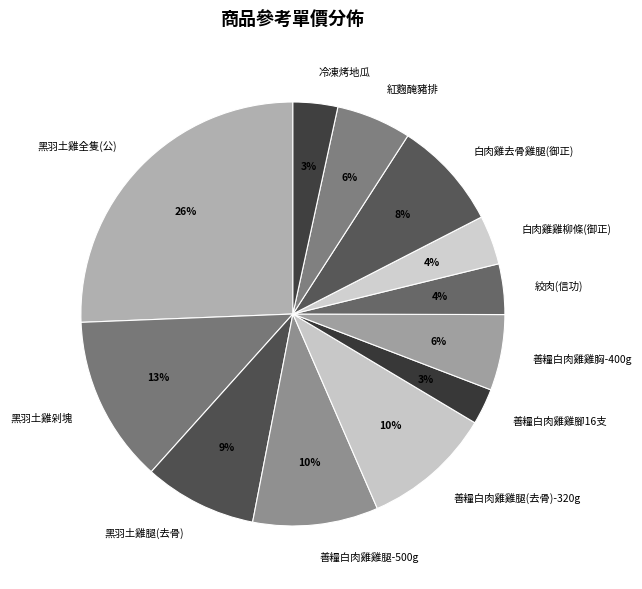

What is the ratio of the value at 黑羽土雞腿(去骨) to the value at 黑羽土雞剁塊?

0.7